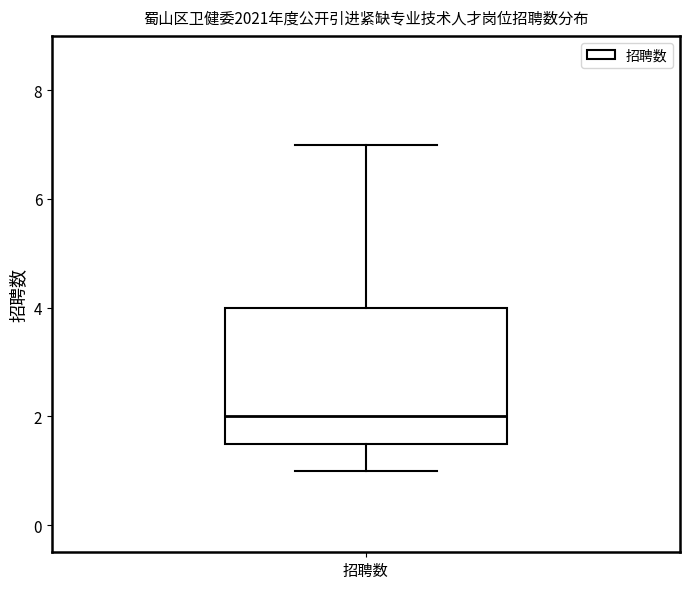

Read this box plot against the y-axis: the position of the median line, the range covered by the box, and the ends of both whiskers. The values are not printed on the chart, so give them approximately, as read against the axis.

median 2.0, box 1.6 to 4.0, whiskers 1.0 to 7.0